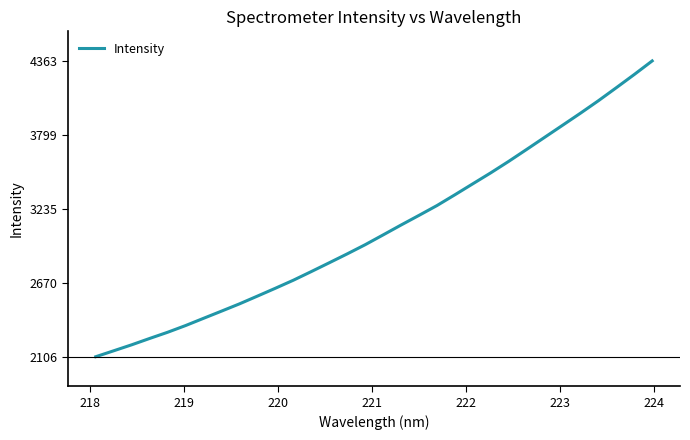

What is the maximum value shown in the chart?

4363.1